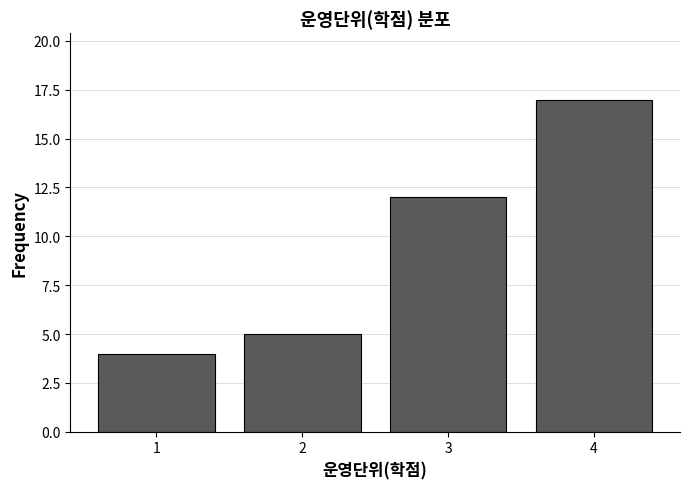

What is the height of the bar covering 2.5 to 3.5 on the x-axis? The values are not printed on the chart, so give them approximately, as read against the axis.

12